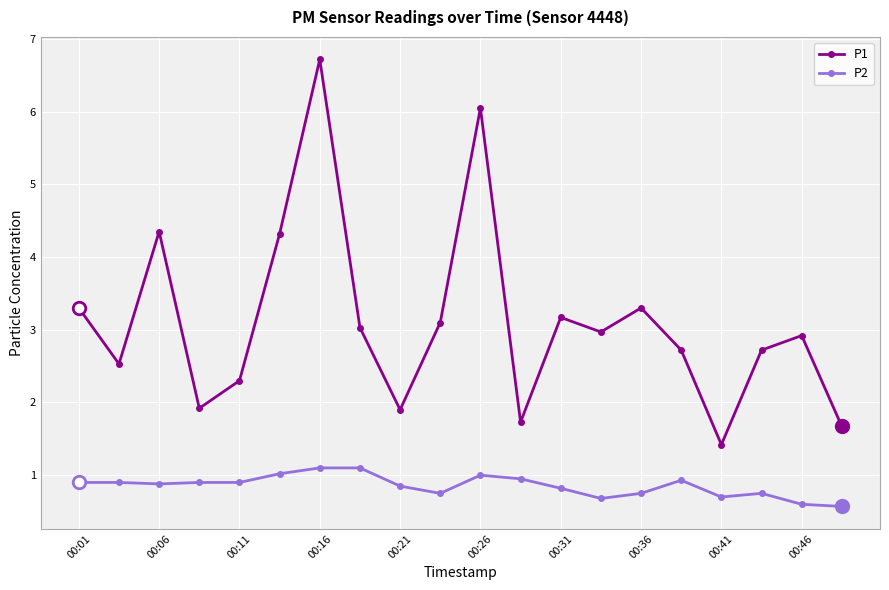

What is the sum of all P1 values?

62.1